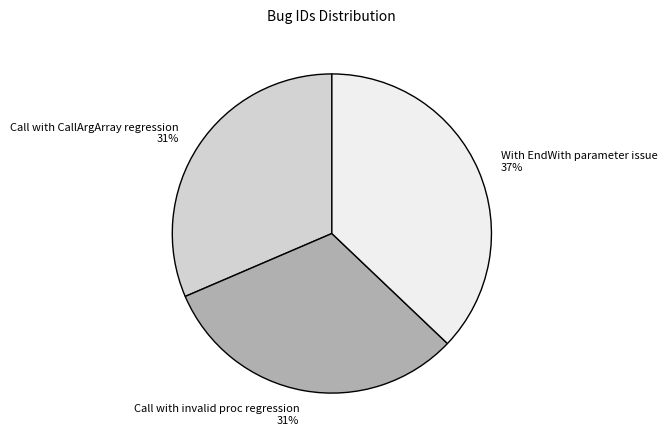

Approximately how many times larger is the value at With EndWith parameter issue compared to Call with invalid proc regression?

1.2